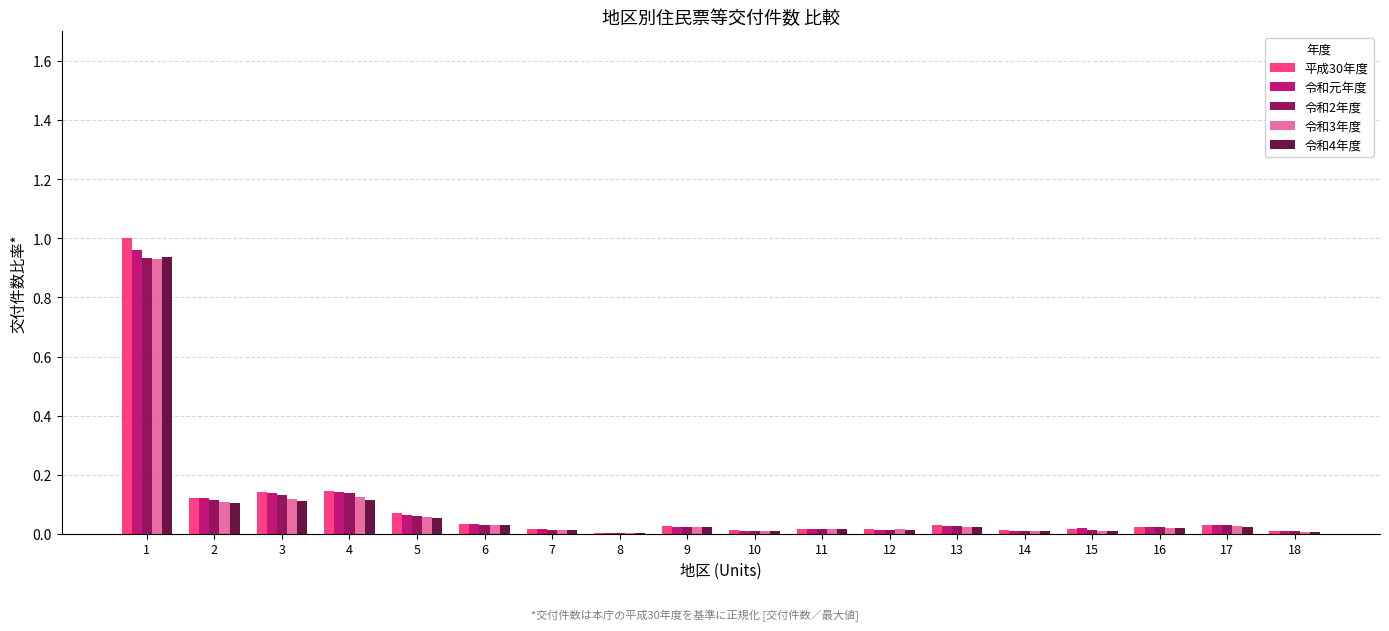

What are all the series names shown in the legend?

平成30年度, 令和元年度, 令和2年度, 令和3年度, 令和4年度